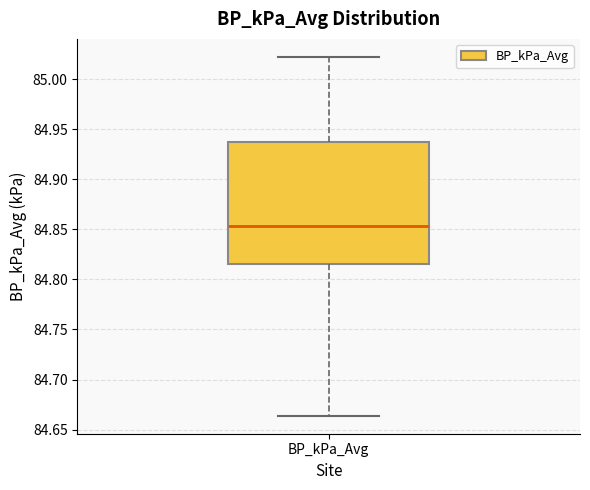

Read this box plot against the y-axis: the position of the median line, the range covered by the box, and the ends of both whiskers. The values are not printed on the chart, so give them approximately, as read against the axis.

median 84.855, box 84.815 to 84.935, whiskers 84.665 to 85.020